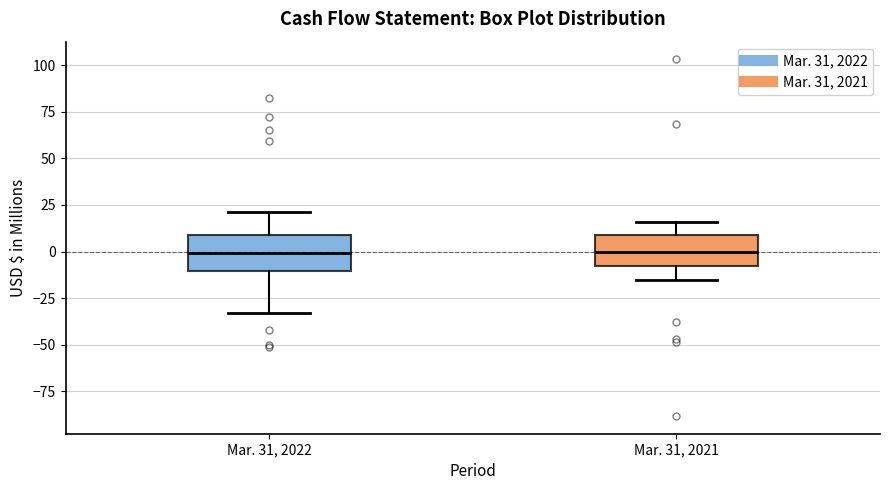

Where does the lower whisker of the box for Mar. 31, 2021 end on the y-axis? The values are not printed on the chart, so give them approximately, as read against the axis.

-15